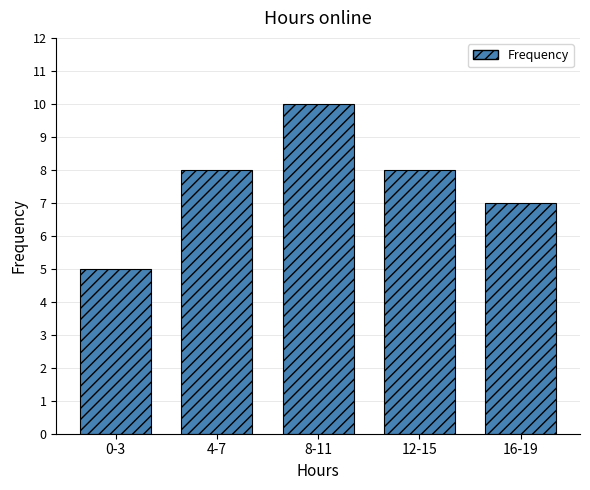

Reading left to right, extract all data points from this chart.

5	8	10	8	7